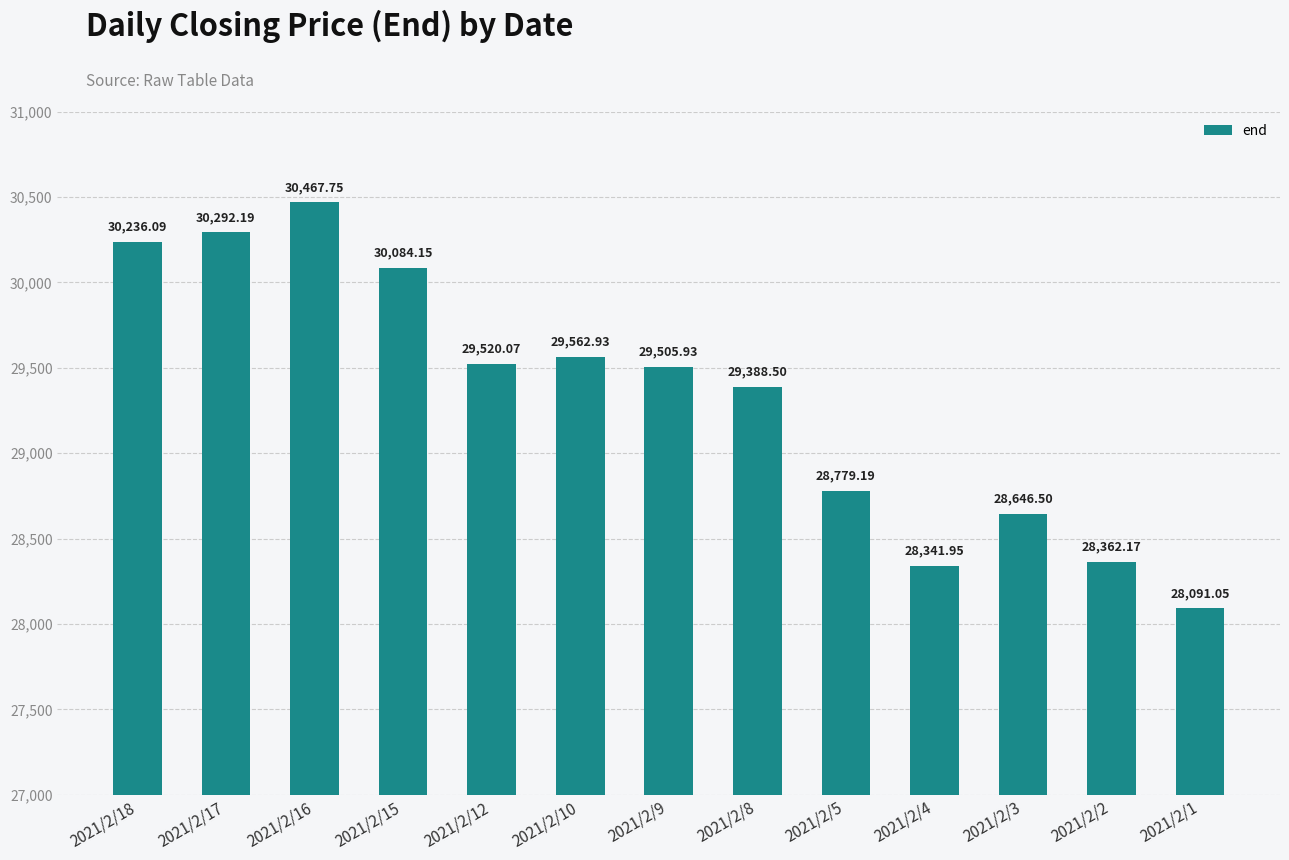

How many bars are there in total?

13